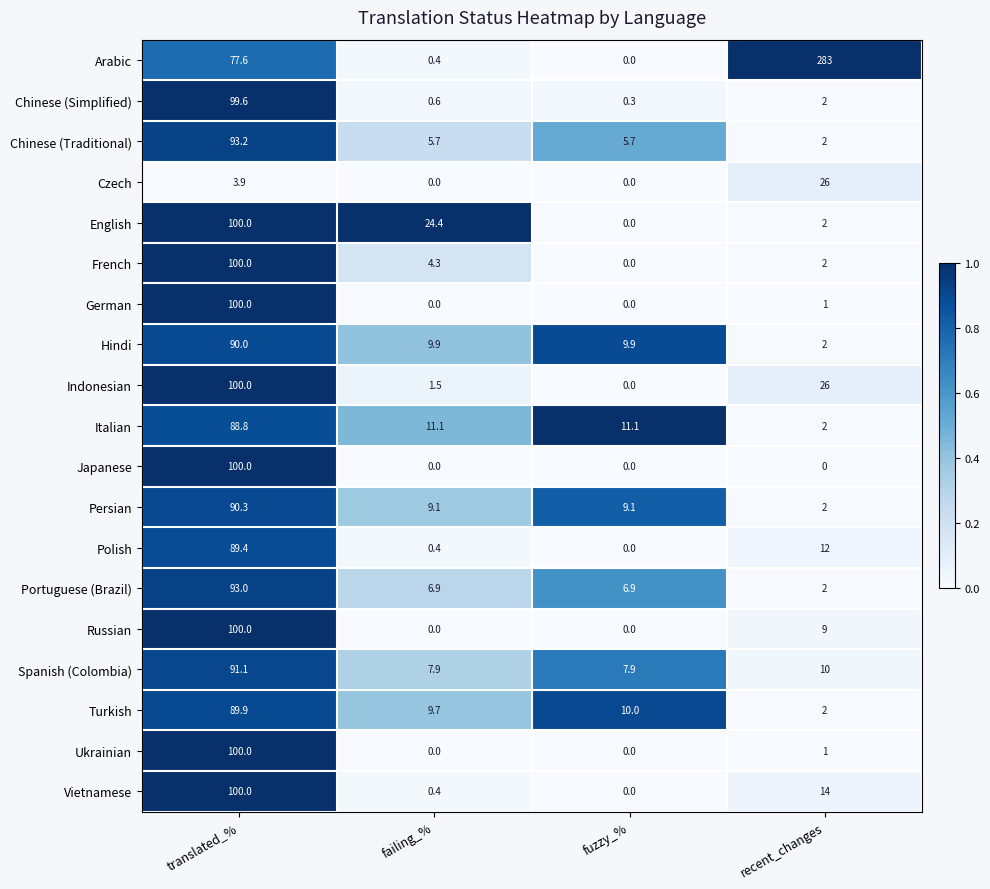

Which series has the largest total across all categories?

Arabic